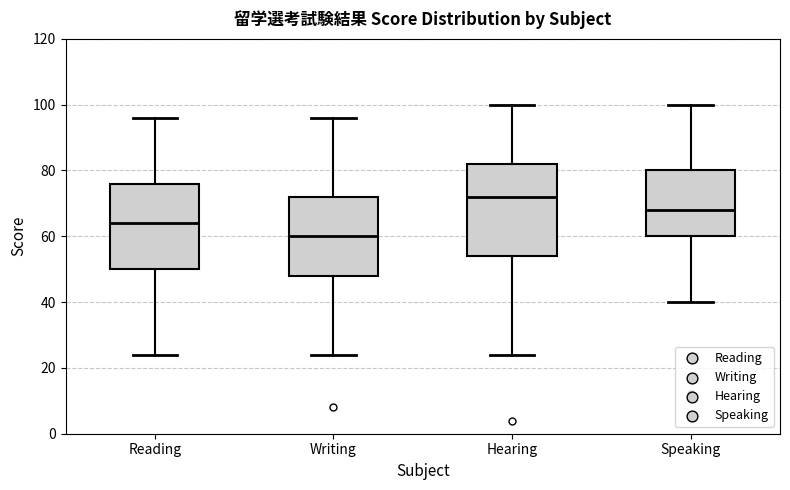

Comparing the boxes themselves (not the whiskers), which one is the tallest?

Hearing